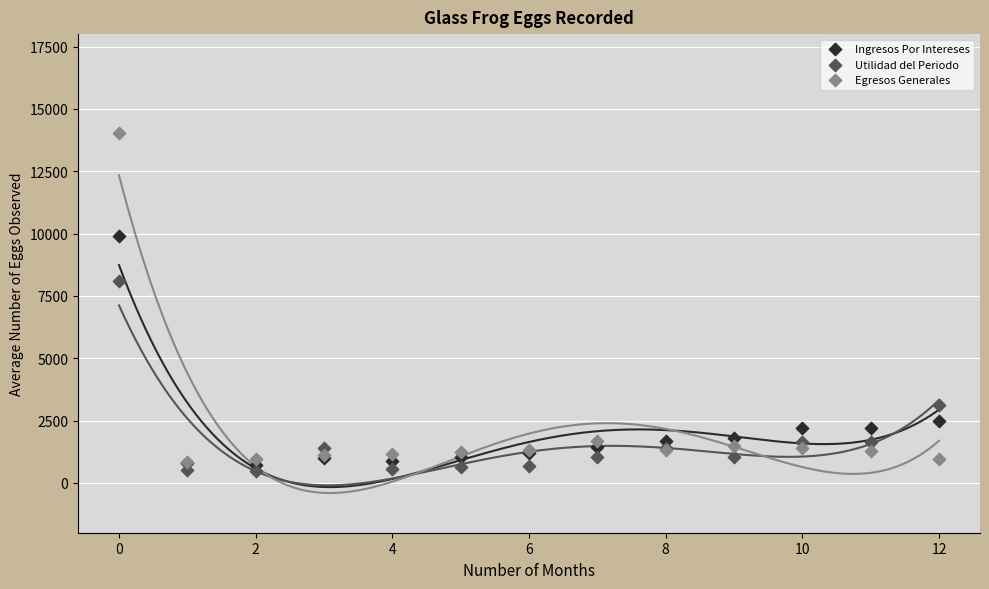

Which series contains the lowest Y value?

Utilidad del Periodo